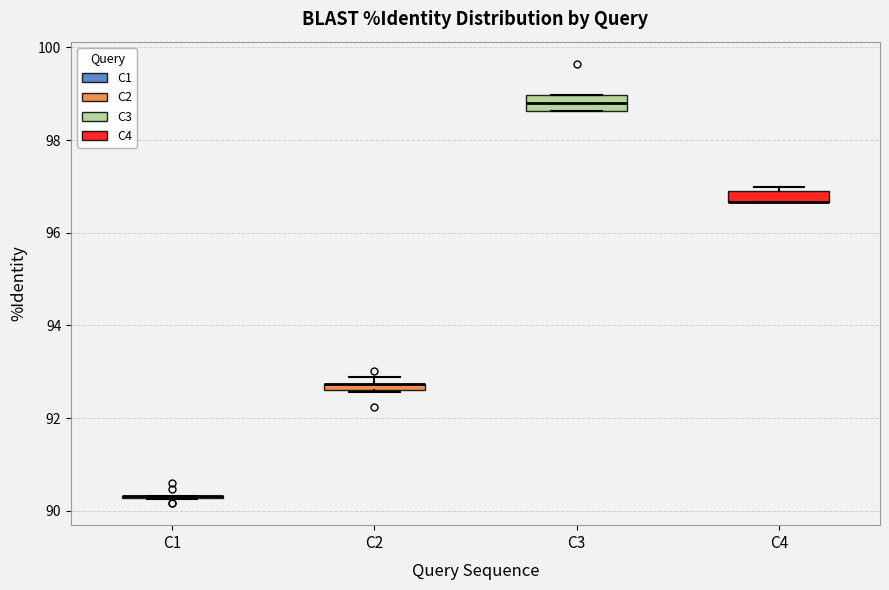

Where is the lower edge of the box for C2 on the y-axis? The values are not printed on the chart, so give them approximately, as read against the axis.

92.6